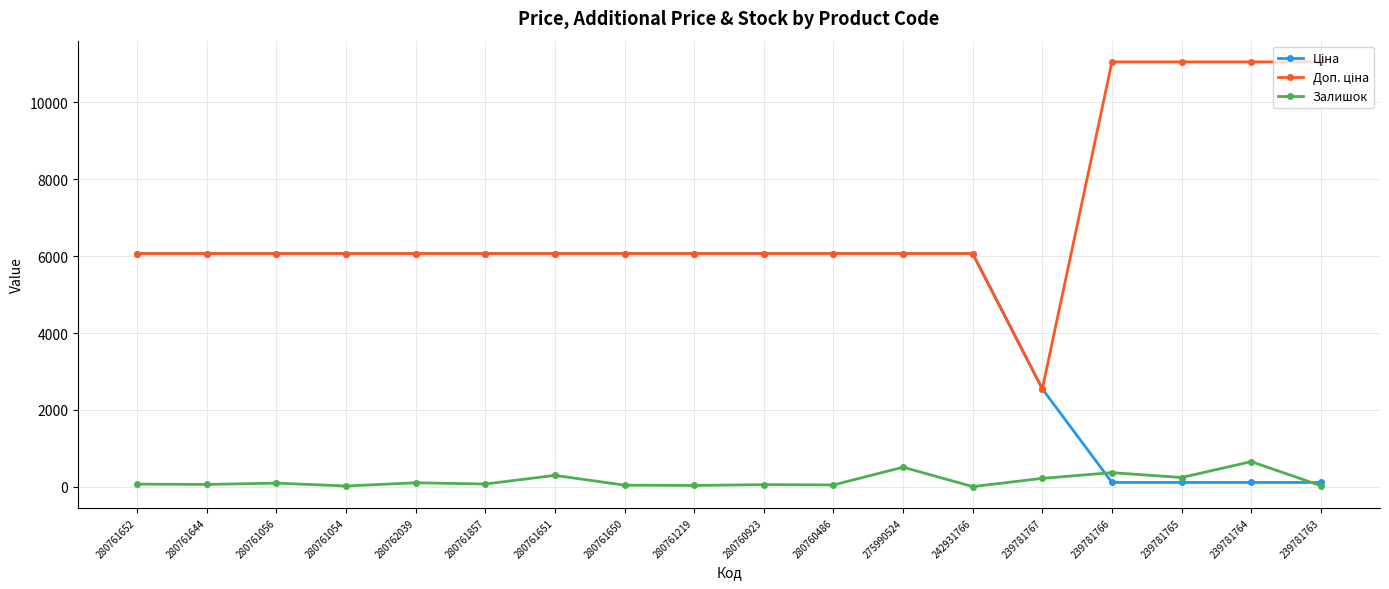

At how many categories does at least one series exceed 7087?

4